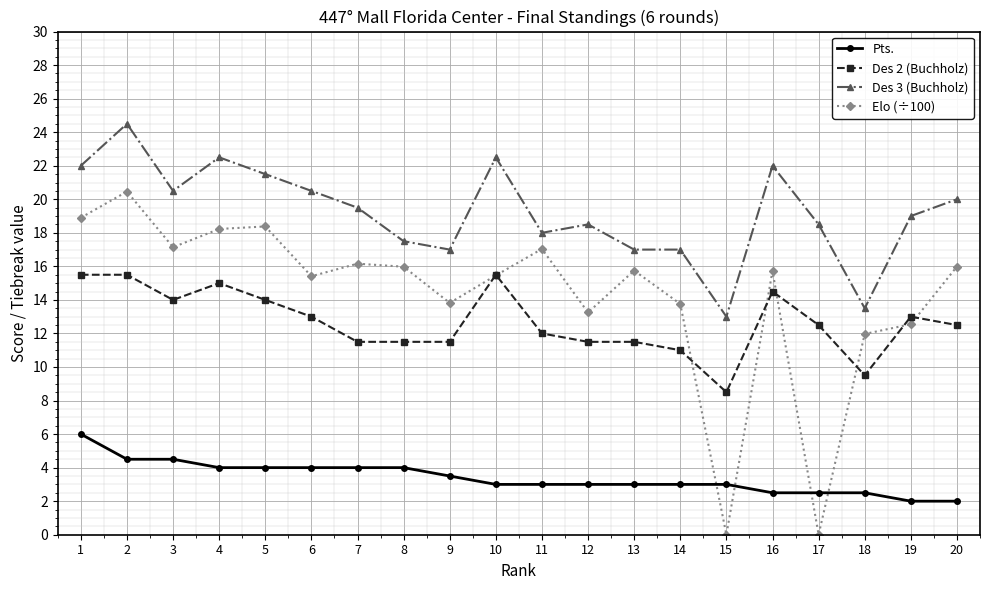

Which series has the largest total across all categories?

Des 3 (Buchholz)